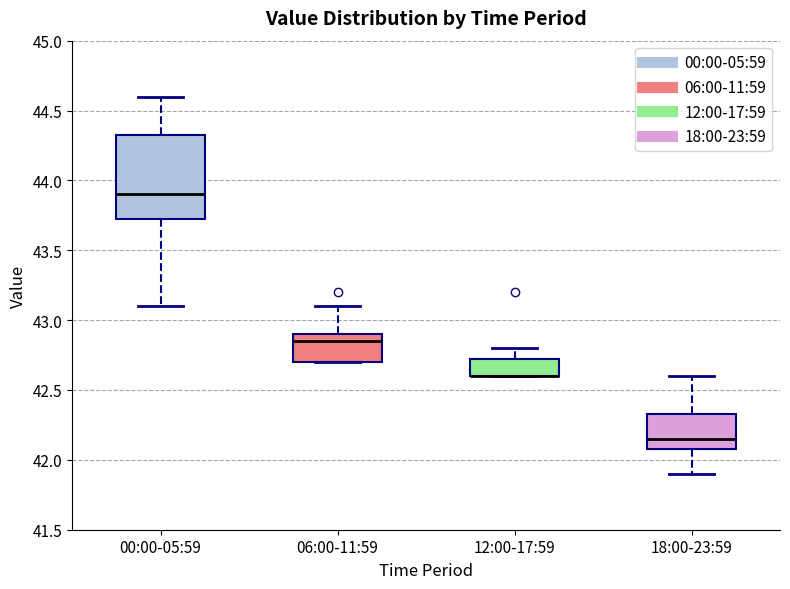

Reading left to right, transcribe this box plot: for each box, give where its median line is, the range the box spans, and where its two whiskers end, as read against the y-axis. The values are not printed on the chart, so give them approximately, as read against the axis.

00:00-05:59: median 43.90, box 43.75 to 44.35, whiskers 43.10 to 44.60
06:00-11:59: median 42.85, box 42.70 to 42.90, whiskers 42.70 to 43.10
12:00-17:59: median 42.60 (drawn on the box's lower edge), box 42.60 to 42.75, whiskers 42.60 to 42.80
18:00-23:59: median 42.15, box 42.10 to 42.35, whiskers 41.90 to 42.60